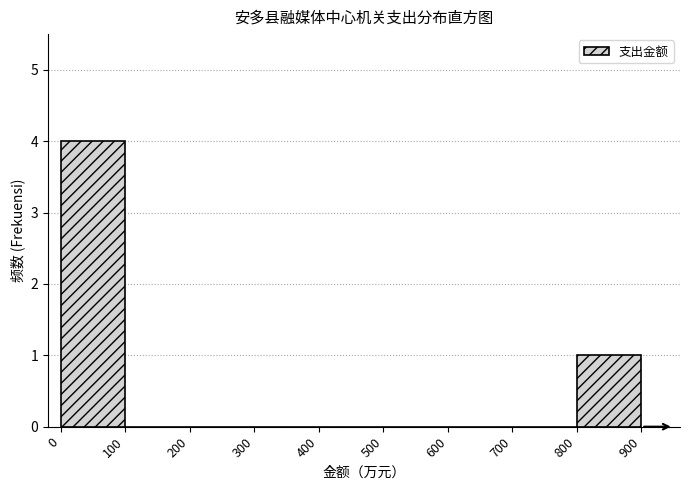

Reading left to right, transcribe this chart: for each bar, give the range it covers on the x-axis and its height. The values are not printed on the chart, so give them approximately, as read against the axis.

0 to 100: 4
100 to 200: 0
200 to 300: 0
300 to 400: 0
400 to 500: 0
500 to 600: 0
600 to 700: 0
700 to 800: 0
800 to 900: 1